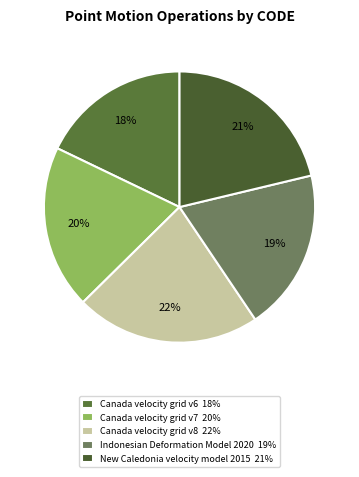

How many segments does this pie chart have?

5